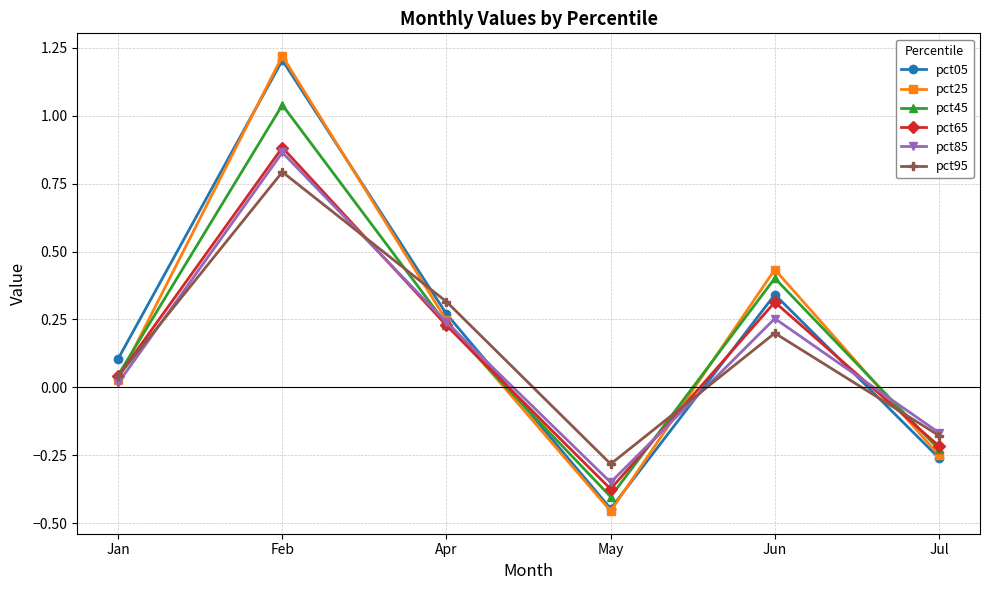

Rank the categories by pct05 value from highest to lowest.

Feb, Jun, Apr, Jan, Jul, May